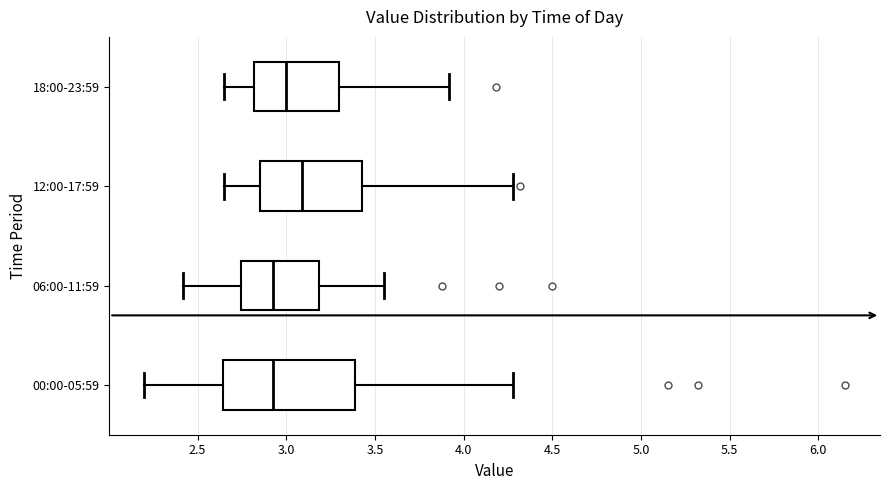

Reading bottom to top, transcribe this box plot: for each box, give where its median line is, the range the box spans, and where its two whiskers end, as read against the x-axis. The values are not printed on the chart, so give them approximately, as read against the axis.

00:00-05:59: median 2.95, box 2.65 to 3.40, whiskers 2.20 to 4.30
06:00-11:59: median 2.95, box 2.75 to 3.20, whiskers 2.40 to 3.55
12:00-17:59: median 3.10, box 2.85 to 3.45, whiskers 2.65 to 4.30
18:00-23:59: median 3.00, box 2.80 to 3.30, whiskers 2.65 to 3.90